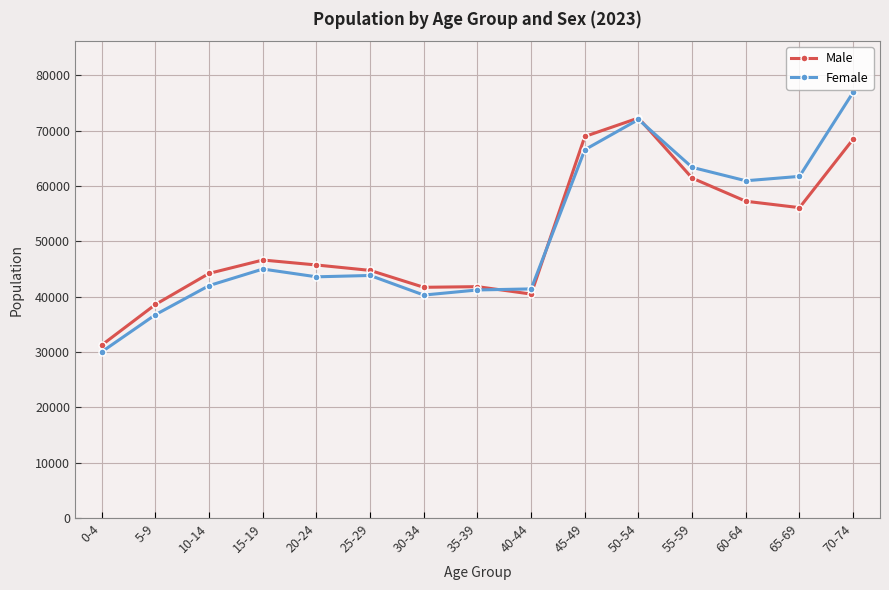

The Male series shows 46621 at 15-19. True or false?

True